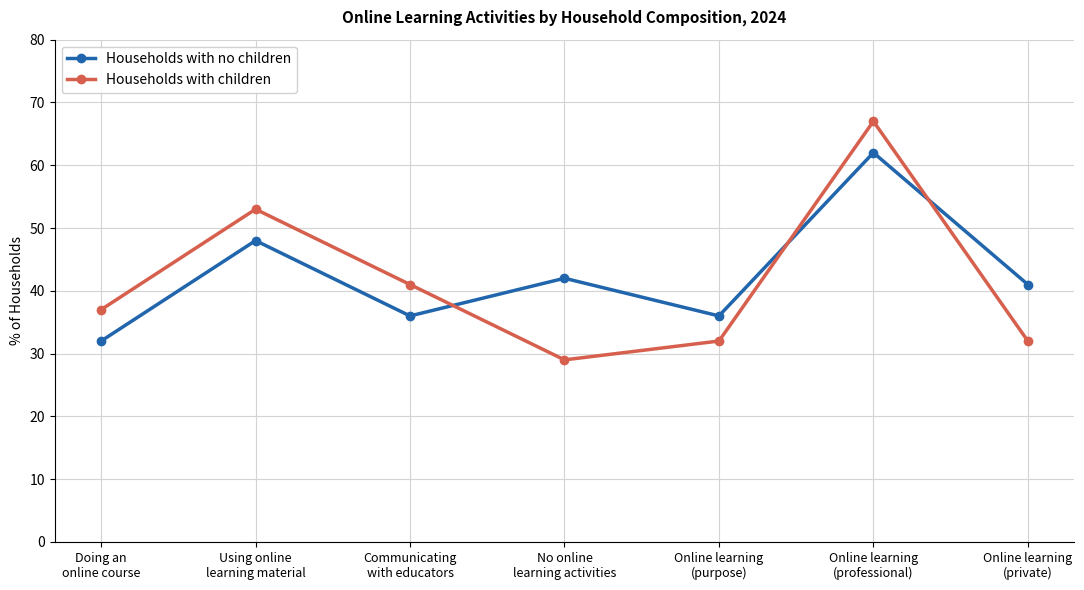

What is the difference between the maximum and minimum values in the Households with children series?

38